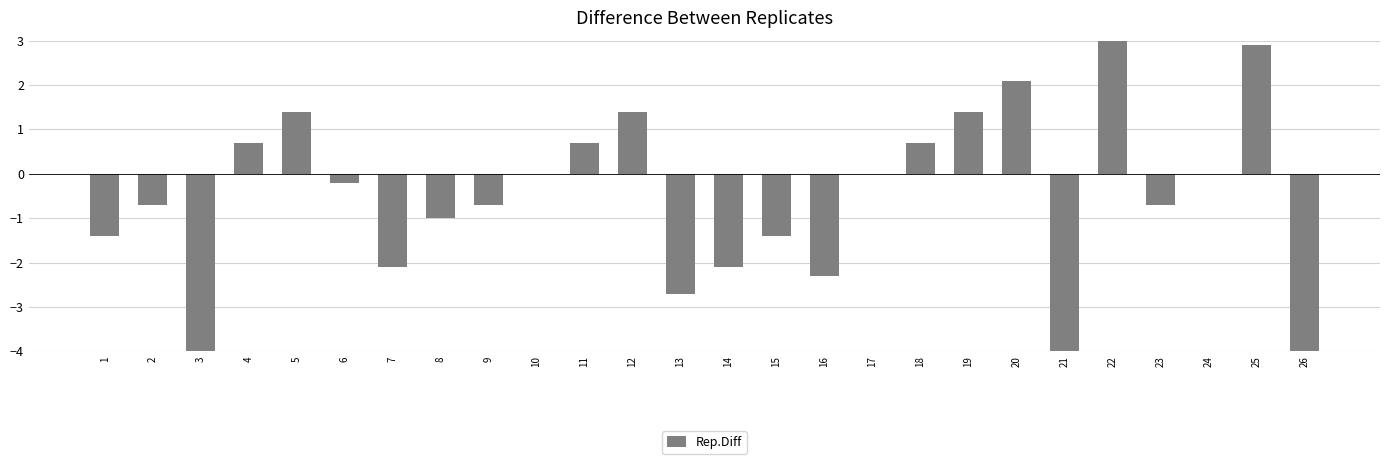

Rank the categories by value from highest to lowest.

22, 25, 20, 5, 12, 19, 4, 11, 18, 10, 17, 24, 6, 2, 9, 23, 8, 1, 15, 7, 14, 16, 13, 21, 26, 3